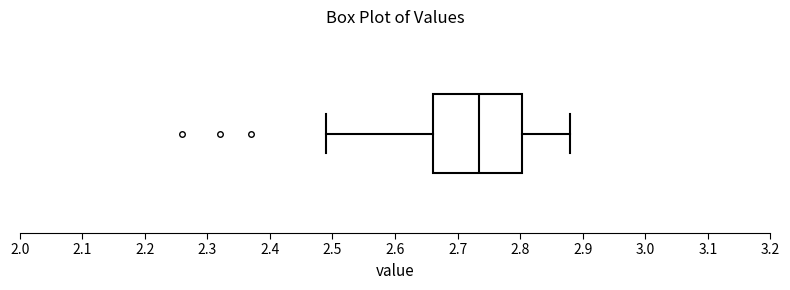

Where does the left whisker of the box end on the x-axis? The values are not printed on the chart, so give them approximately, as read against the axis.

2.49